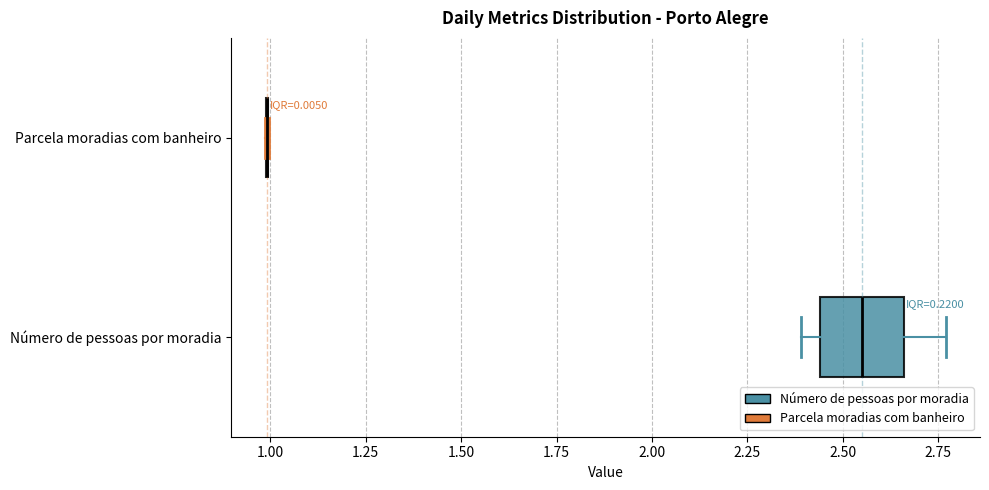

Reading bottom to top, read every box against the x-axis: the position of its median line, the range the box covers, and the ends of its whiskers. The values are not printed on the chart, so give them approximately, as read against the axis.

Número de pessoas por moradia: median 2.55, box 2.45 to 2.65, whiskers 2.40 to 2.75
Parcela moradias com banheiro: box collapsed to a line at 1.00, whiskers 1.00 to 1.00